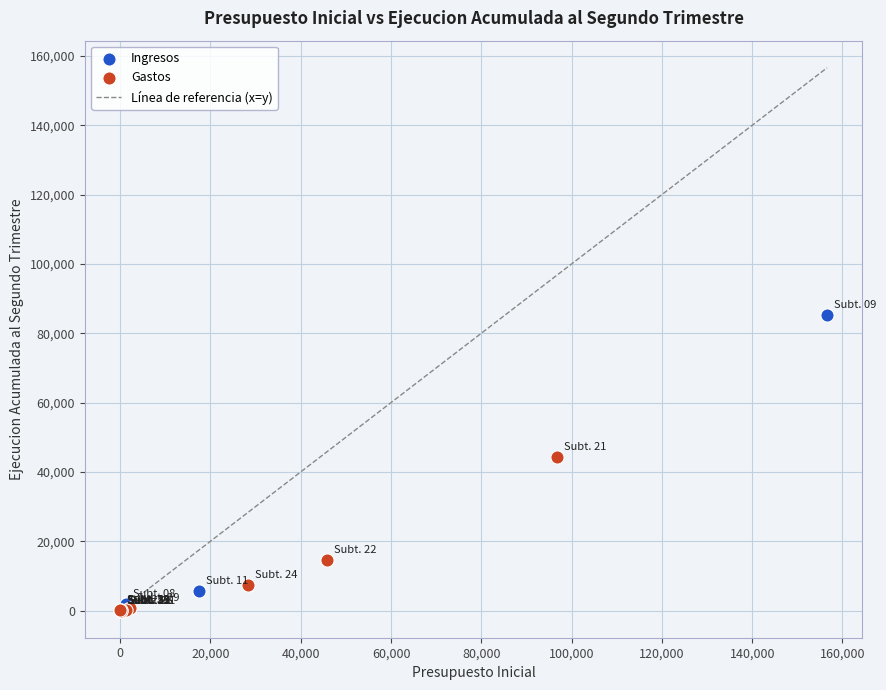

Which series contains the highest Y value?

Ingresos